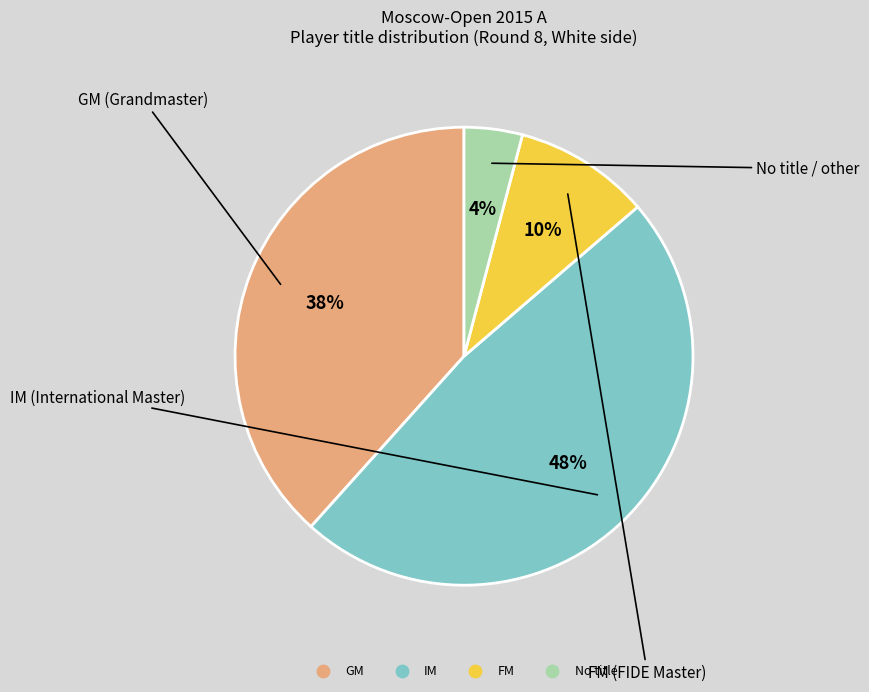

Does any single category account for the majority?

No